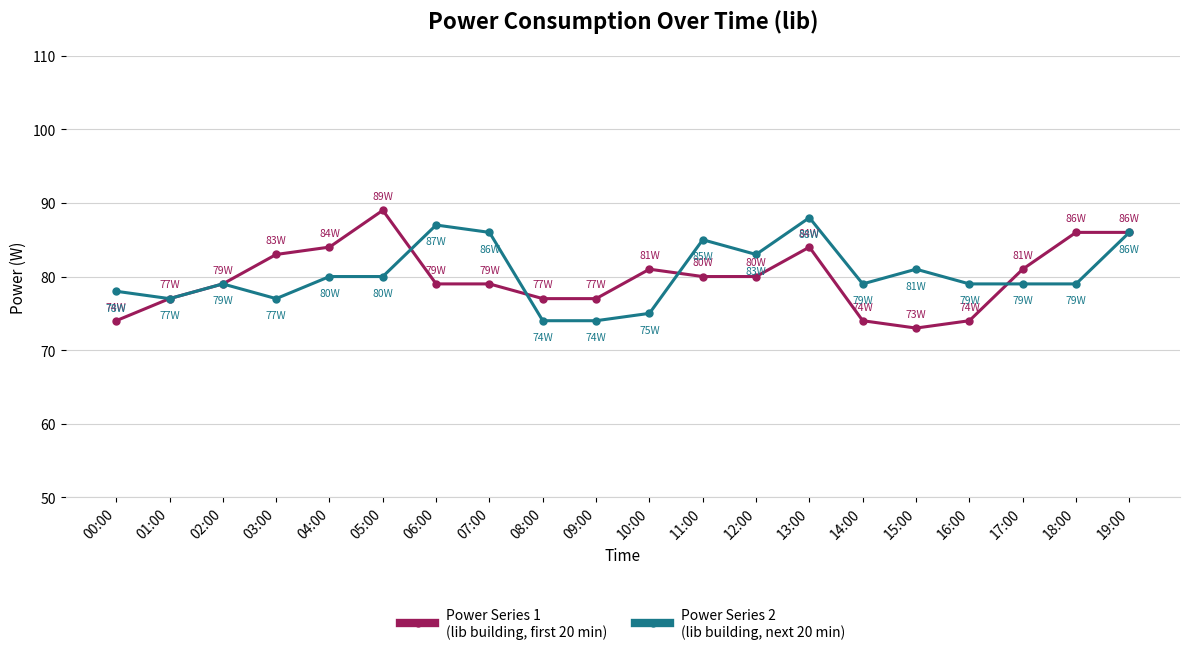

What is the spread (max minus min) of values at 13:00?

4